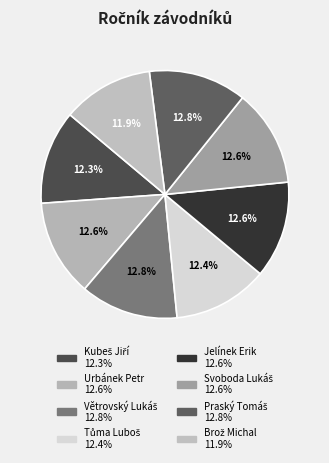

How many segments does this pie chart have?

8